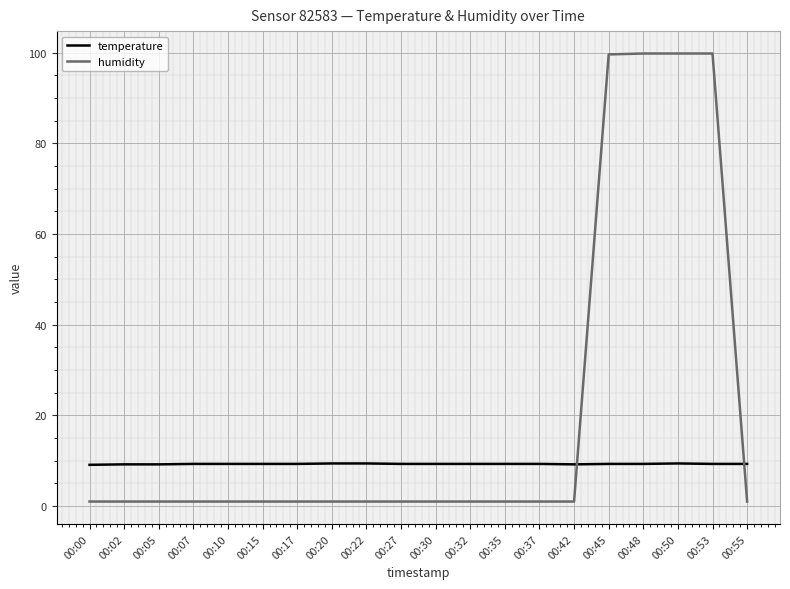

How many times do temperature and humidity cross each other?

2